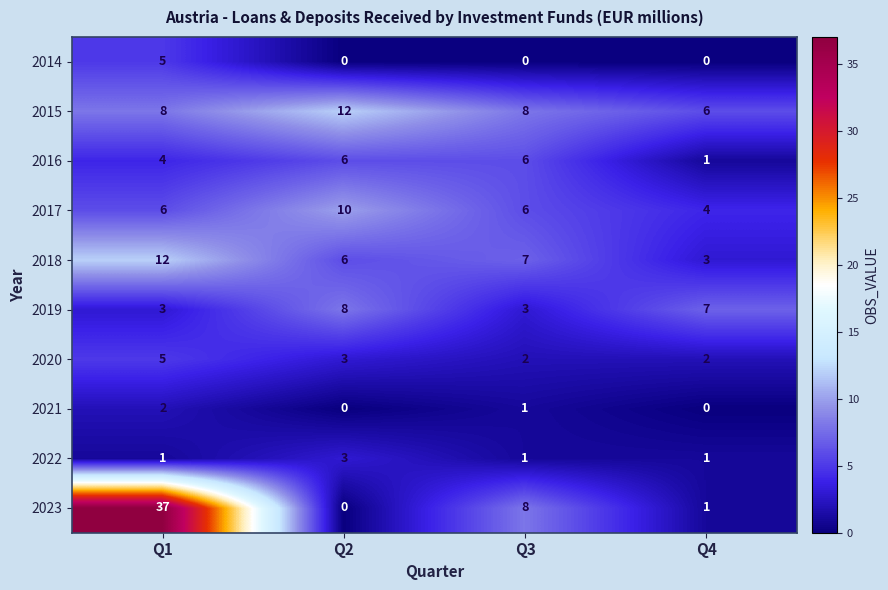

What is the maximum value shown in the chart?

37